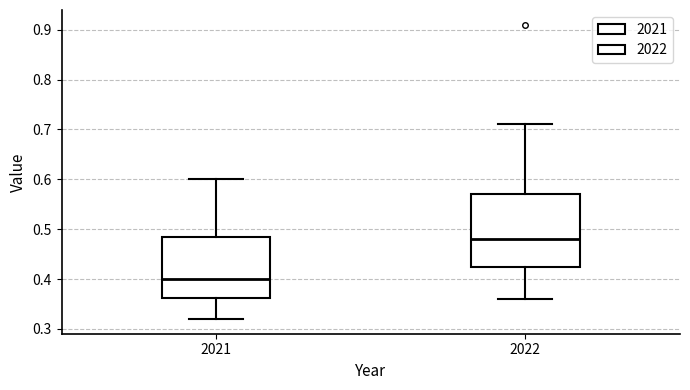

Which box's median line is the lowest?

2021